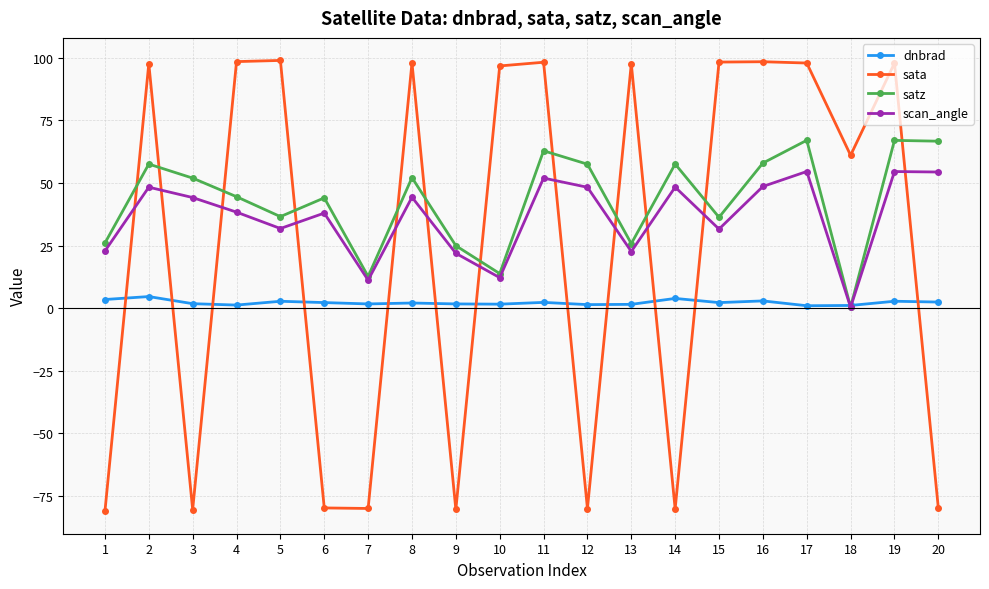

Where is the first local maximum for sata?

2